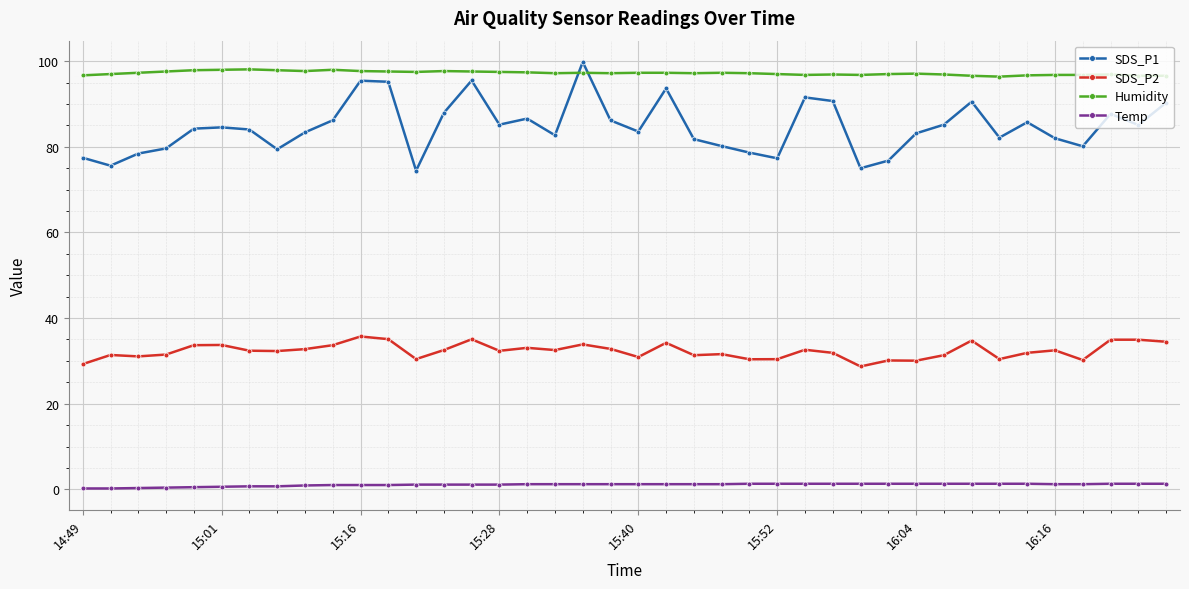

Which series has the largest range (max minus min)?

SDS_P1